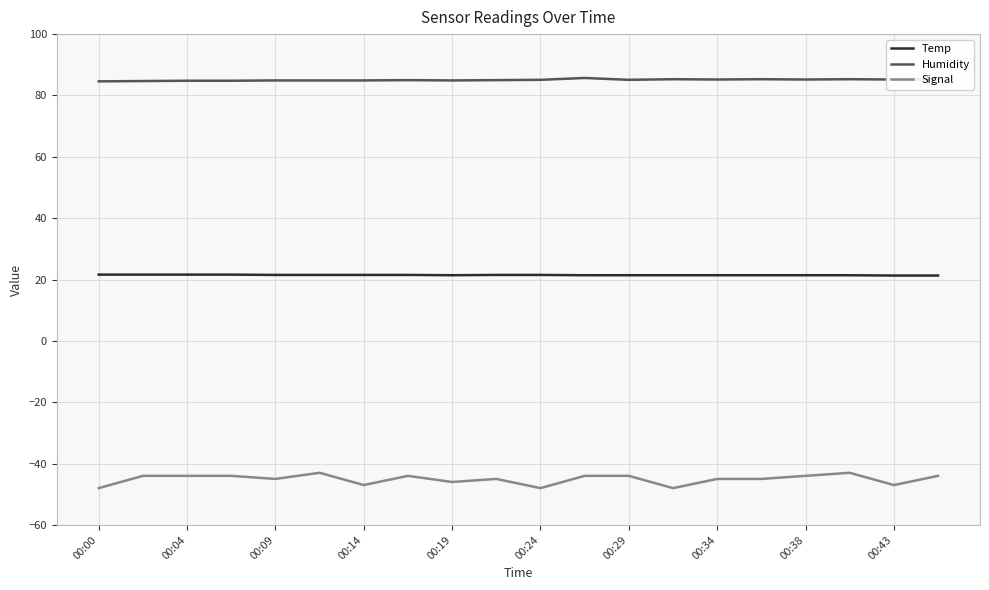

Which series has the widest spread of values?

Signal